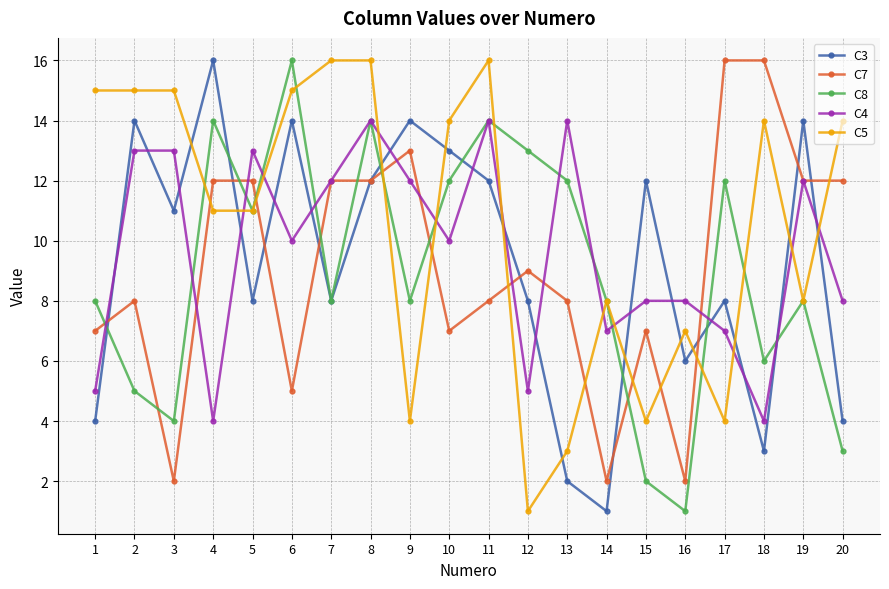

True or false: C7 has more than 2 interior local peaks.

True